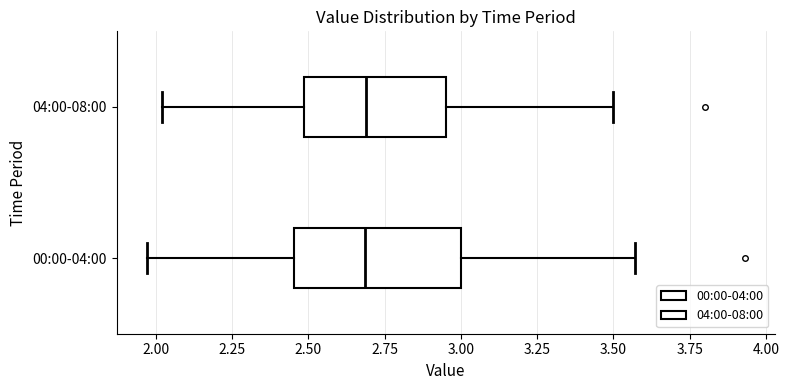

Which box is the widest, from its left edge to its right edge?

00:00-04:00